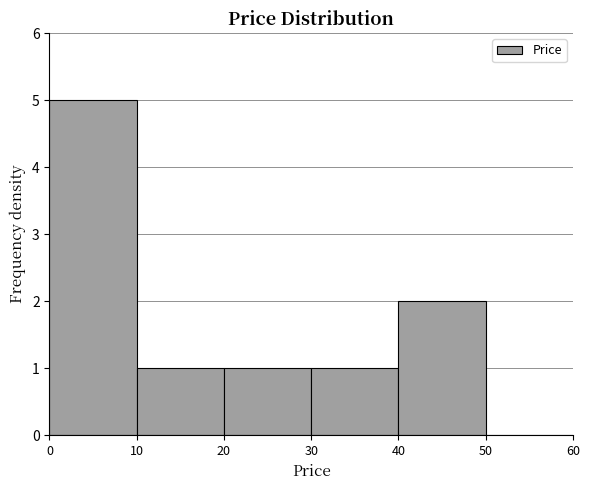

What is the height of the bar covering 40 to 50 on the x-axis? The values are not printed on the chart, so give them approximately, as read against the axis.

2